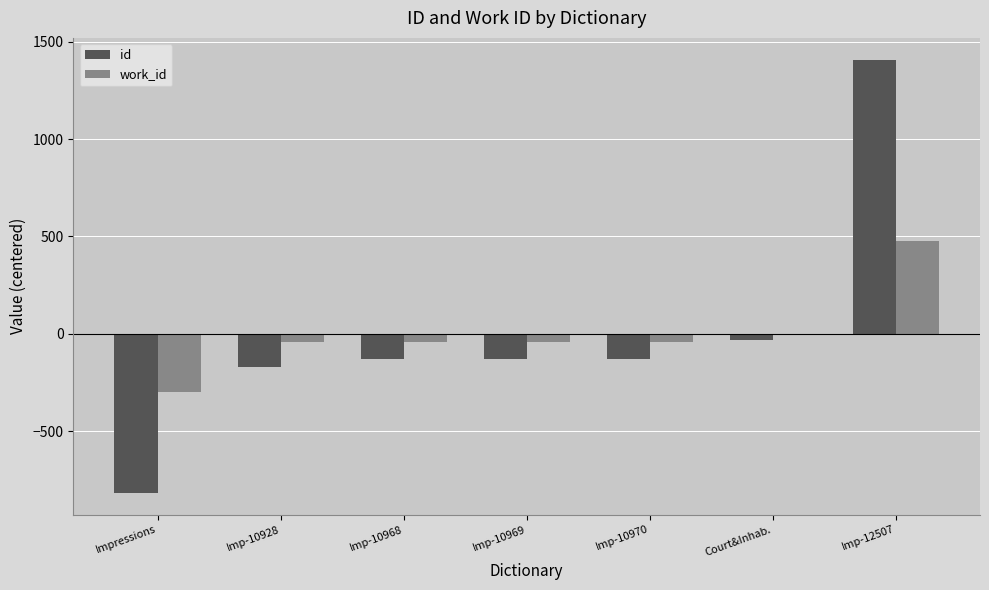

Between Impressions and Imp-10968, which series saw the biggest shift?

id